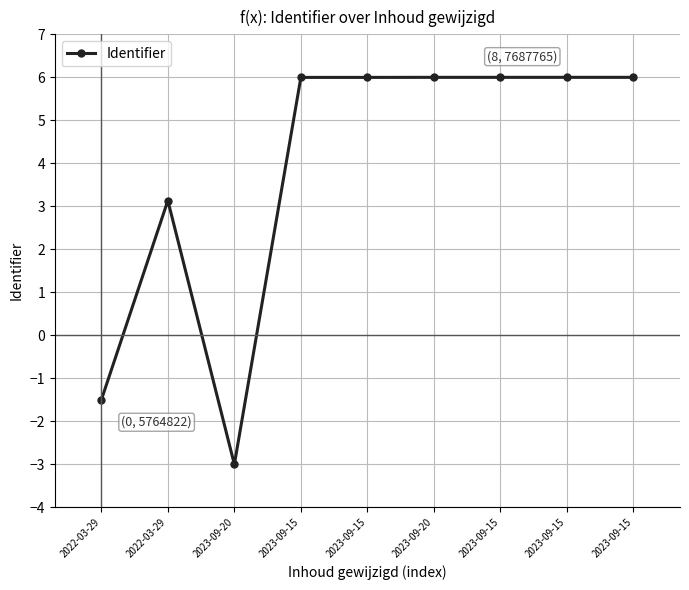

What is the sum of all values?

34.6